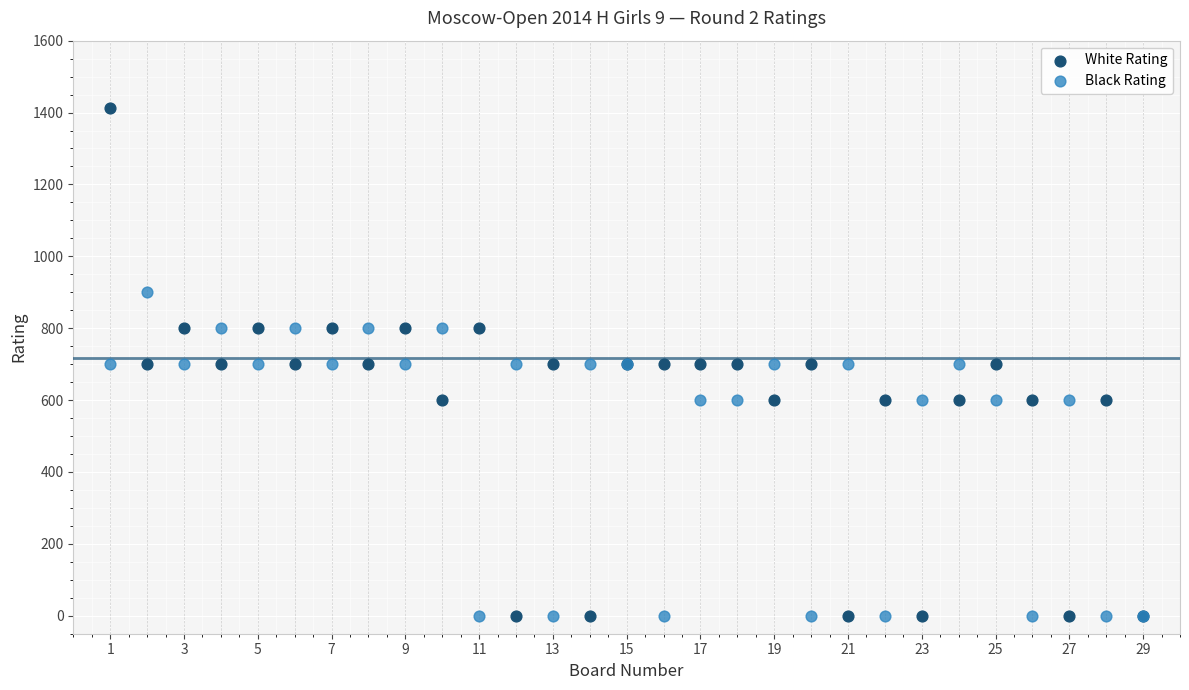

What is the X range (max minus min) for the scatter plot?

28